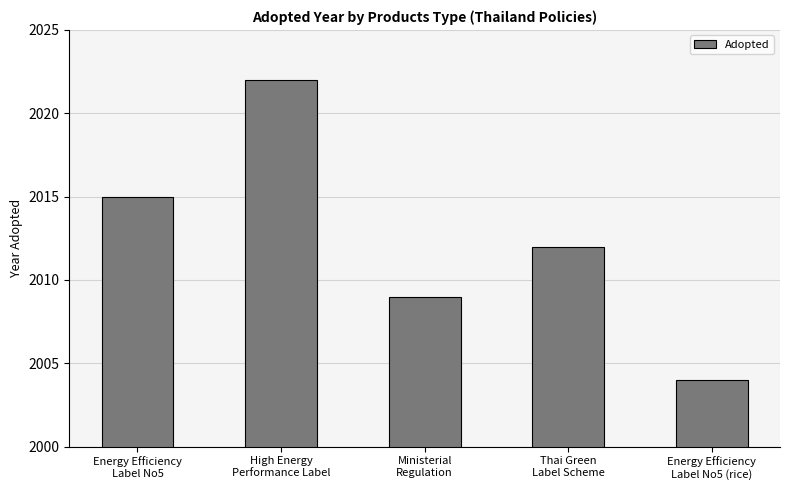

Which has a higher value, Energy Efficiency
Label No5 (rice) or Ministerial
Regulation?

Ministerial
Regulation